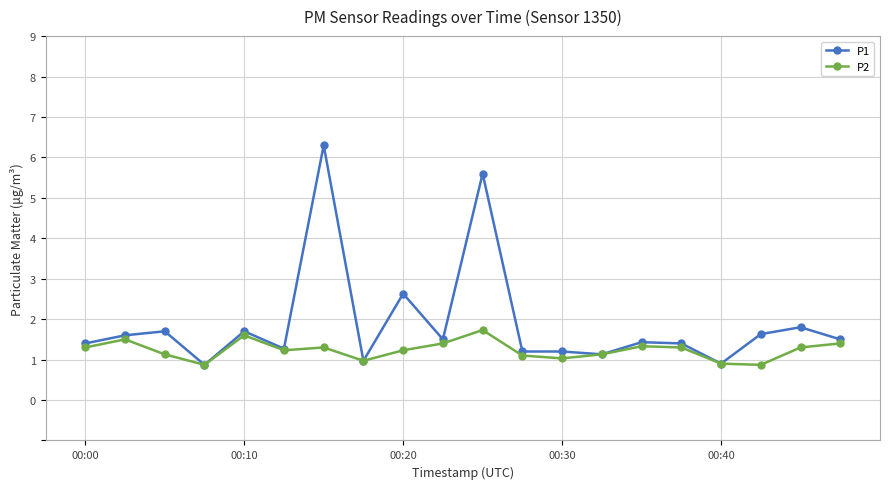

True or false: P2 has more than 0 points higher than both neighbors.

True